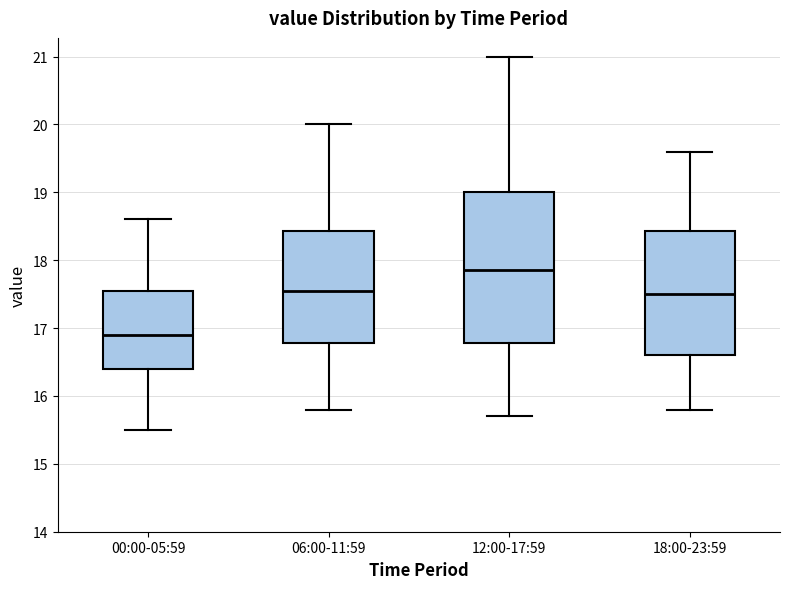

Where is the upper edge of the box for 12:00-17:59 on the y-axis? The values are not printed on the chart, so give them approximately, as read against the axis.

19.0